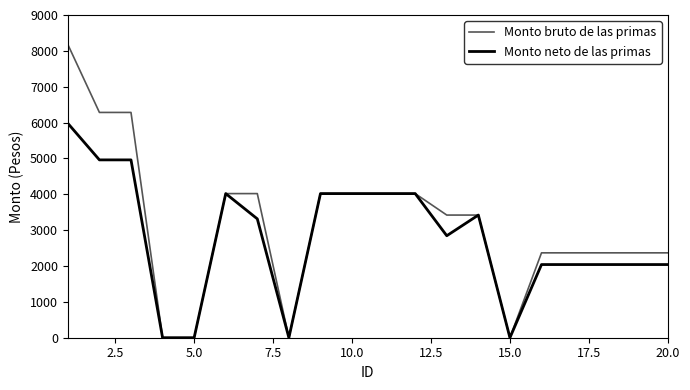

List the series in order of their overall mean, highest first.

Monto bruto de las primas, Monto neto de las primas